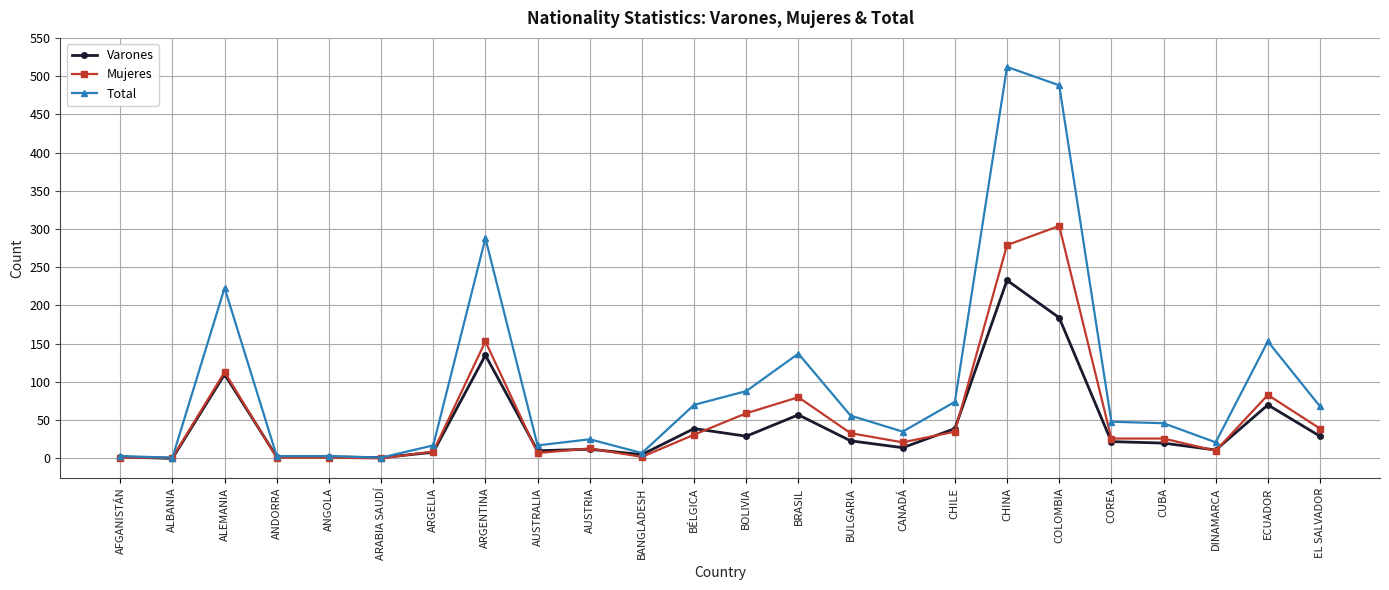

At which category is the sum across all series the highest?

CHINA